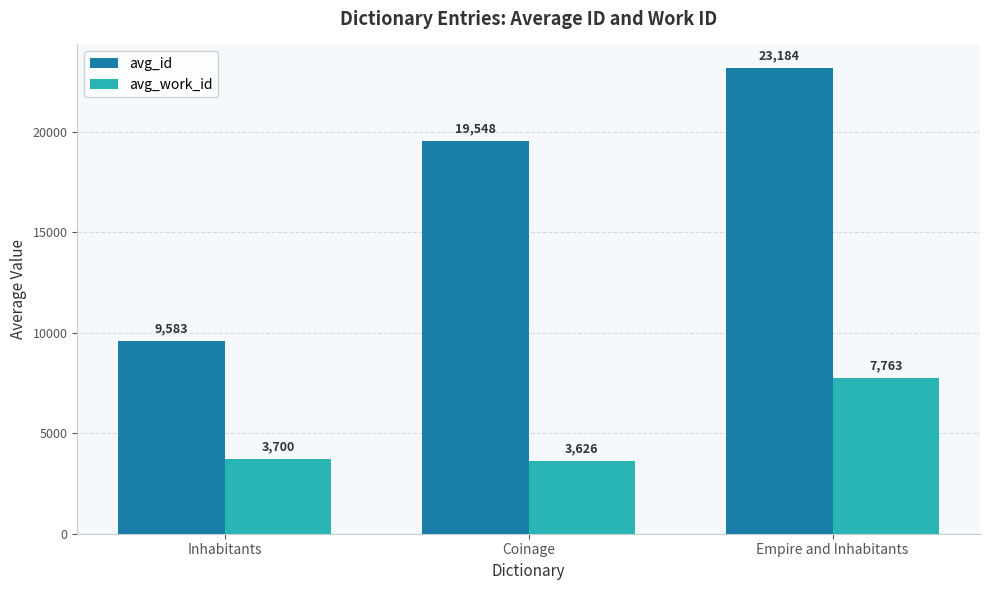

Which series has the largest total across all categories?

avg_id